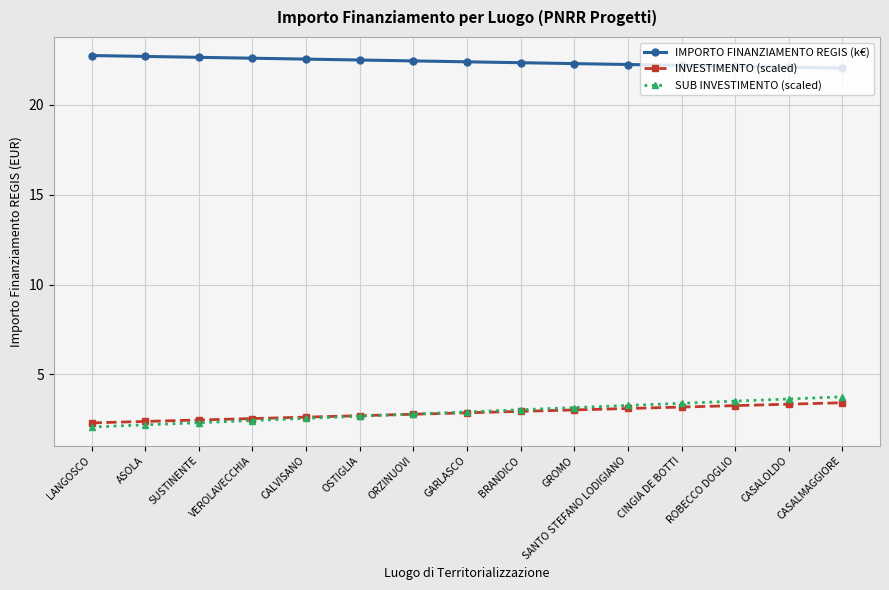

True or false: INVESTIMENTO (scaled) and IMPORTO FINANZIAMENTO REGIS (k€) intersect in this chart.

False